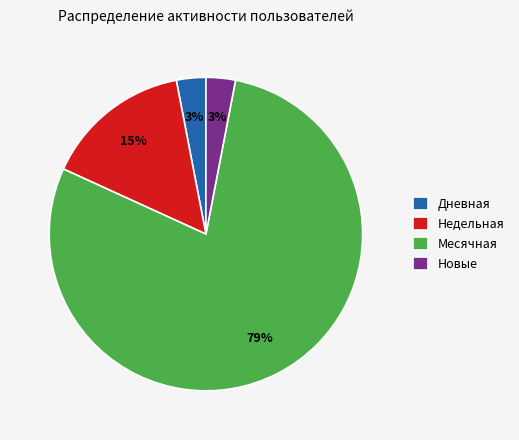

How many segments does this pie chart have?

4